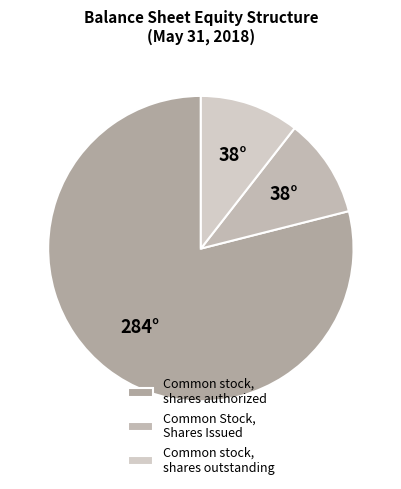

Which slice represents more than half of the pie?

Common stock, shares authorized